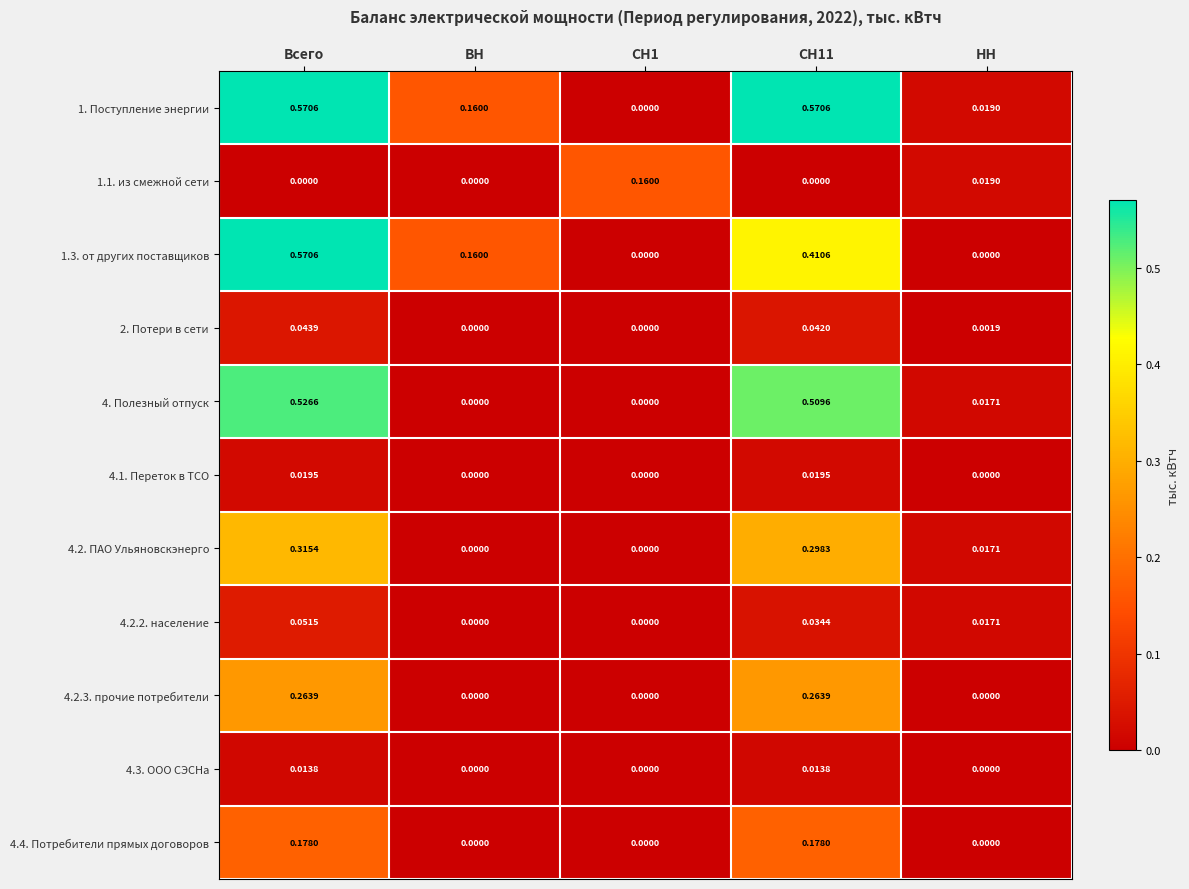

At which category is the sum across all series the highest?

Всего